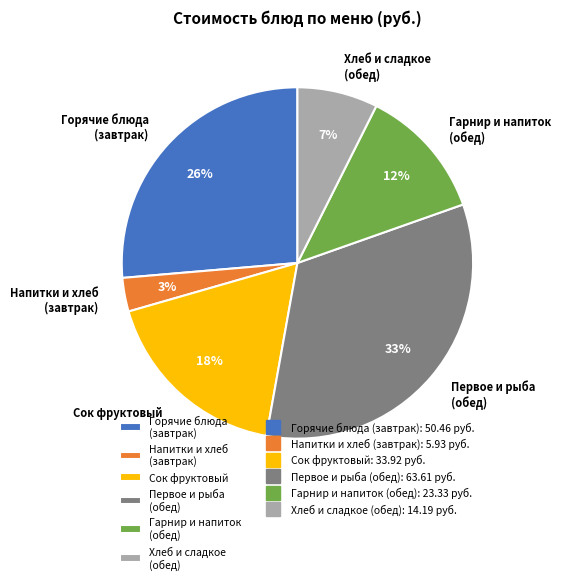

What is the largest slice in the pie chart?

Первое и рыба (обед)